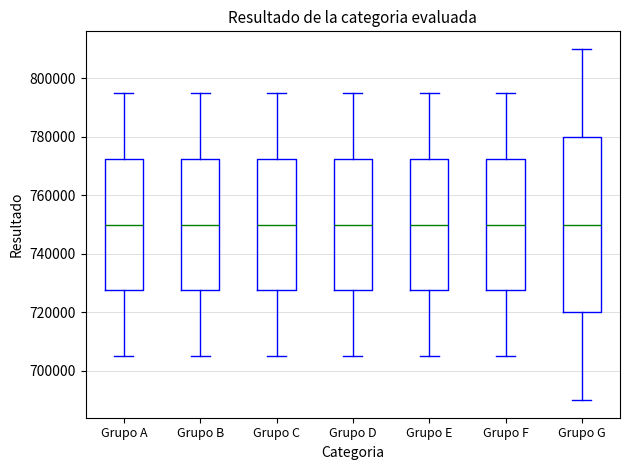

Where is the upper edge of the box for Grupo C on the y-axis? The values are not printed on the chart, so give them approximately, as read against the axis.

772000